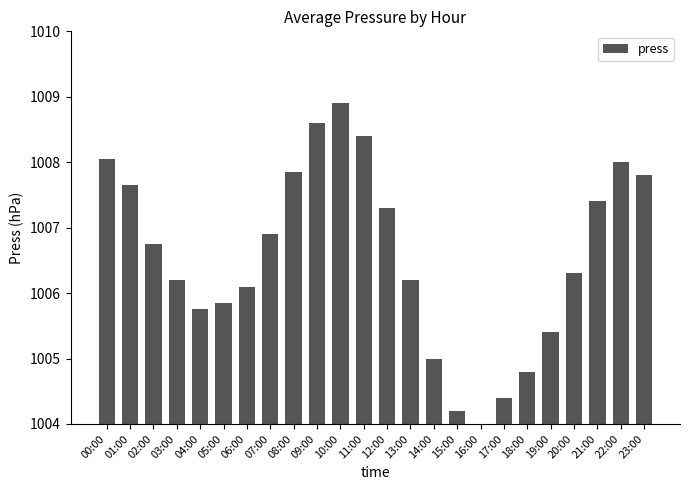

What is the difference between the maximum and minimum values?

4.9